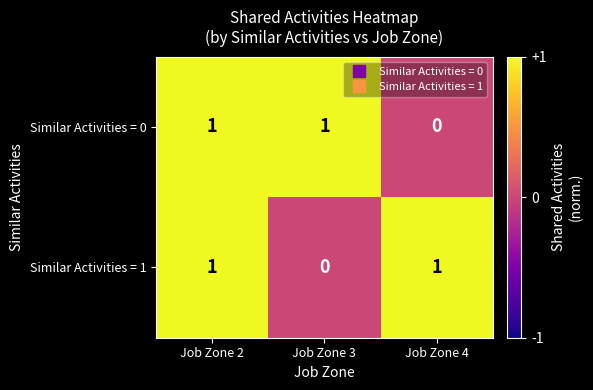

True or false: Similar Activities = 1 has a value of 2 at Job Zone 4.

False